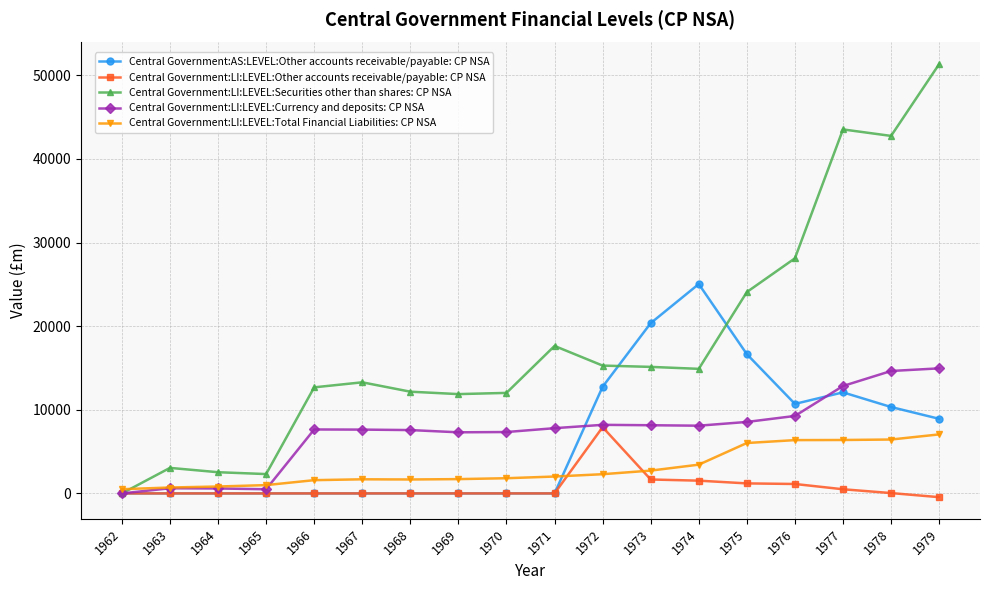

True or false: Central Government:LI:LEVEL:Other accounts receivable/payable: CP NSA has more than 0 points higher than both neighbors.

True